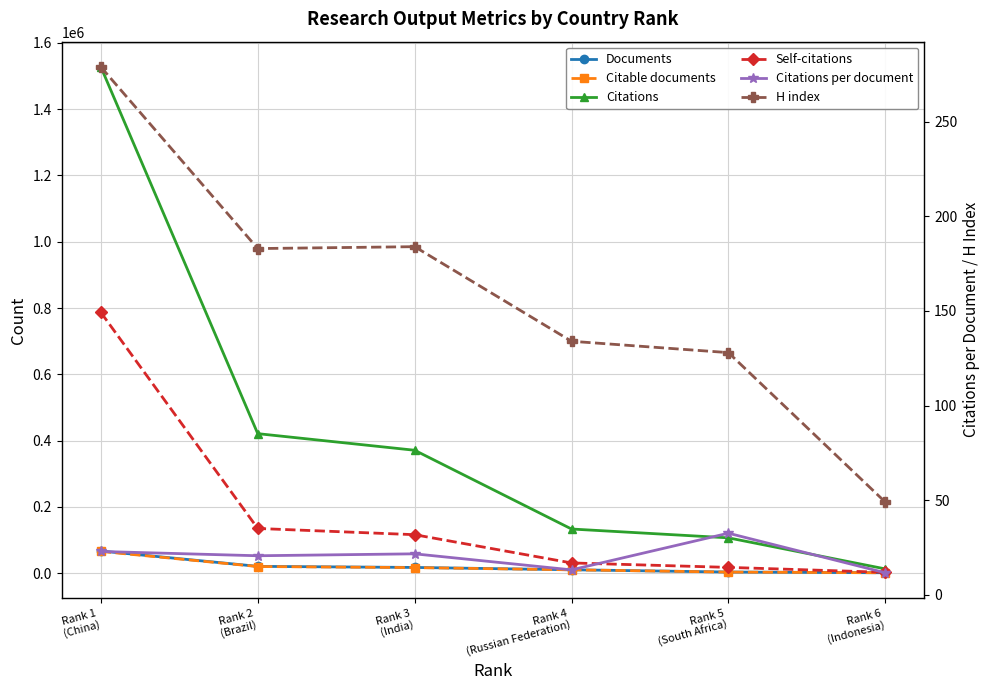

Does the chart display data point markers on the line(s)?

Yes